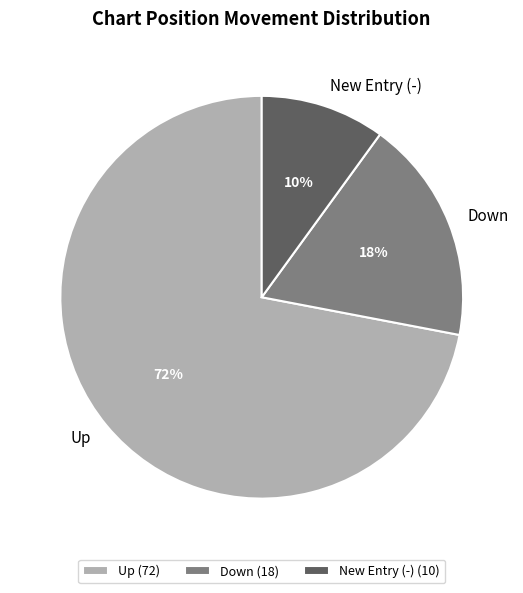

Count the number of slices in the pie.

3